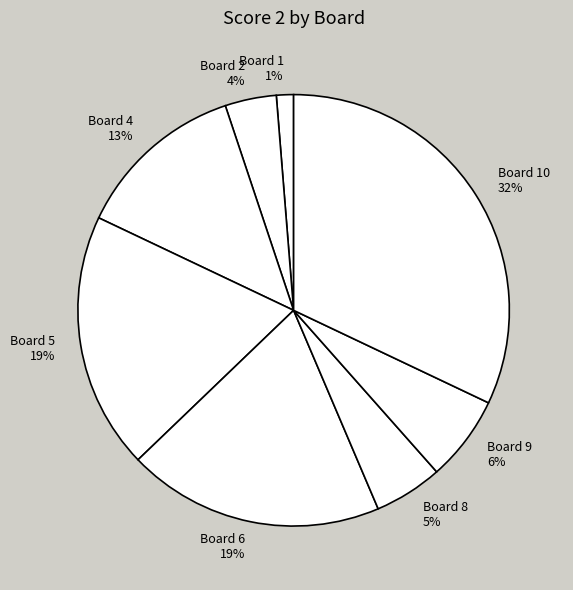

Is there a majority slice in this chart?

No